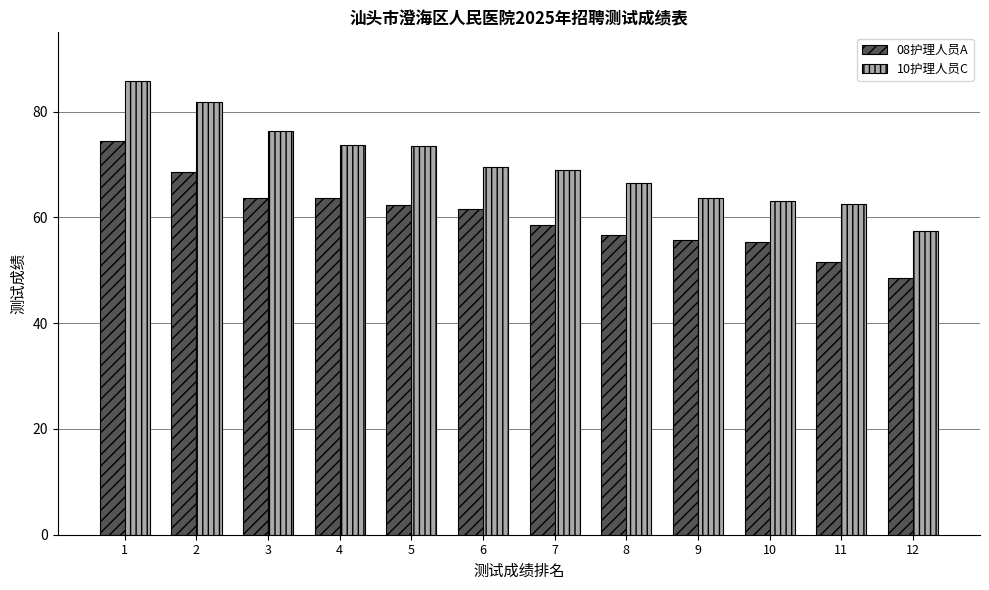

How many categories are shown in the chart?

12